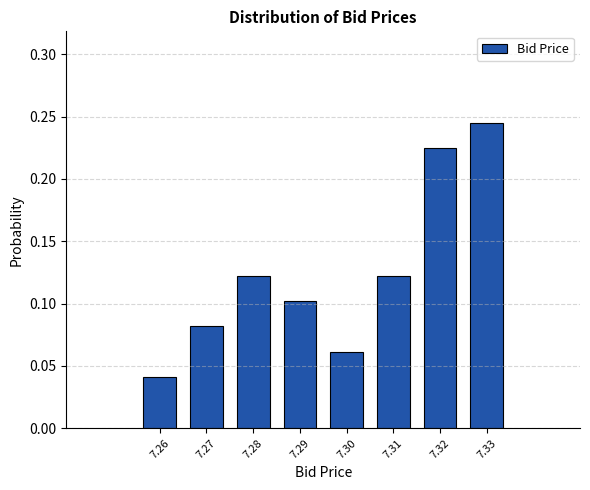

The chart shows a value of 0.1 at 7.29. True or false?

True